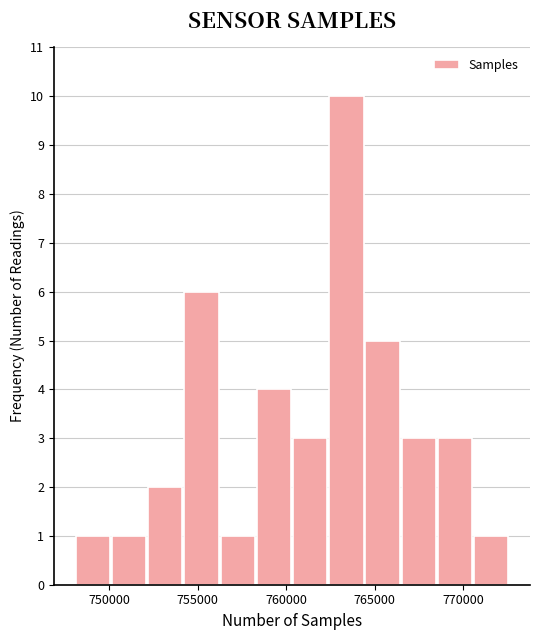

Reading left to right, transcribe this chart: for each bar, give the range it covers on the x-axis and its height. Neither the bar edges nor the heights are printed on the chart, so give them approximately, as read against the axes.

748000 to 750000: 1
750000 to 752000: 1
752000 to 754000: 2
754000 to 756000: 6
756000 to 758500: 1
758500 to 760500: 4
760500 to 762500: 3
762500 to 764500: 10
764500 to 766500: 5
766500 to 768500: 3
768500 to 770500: 3
770500 to 772500: 1